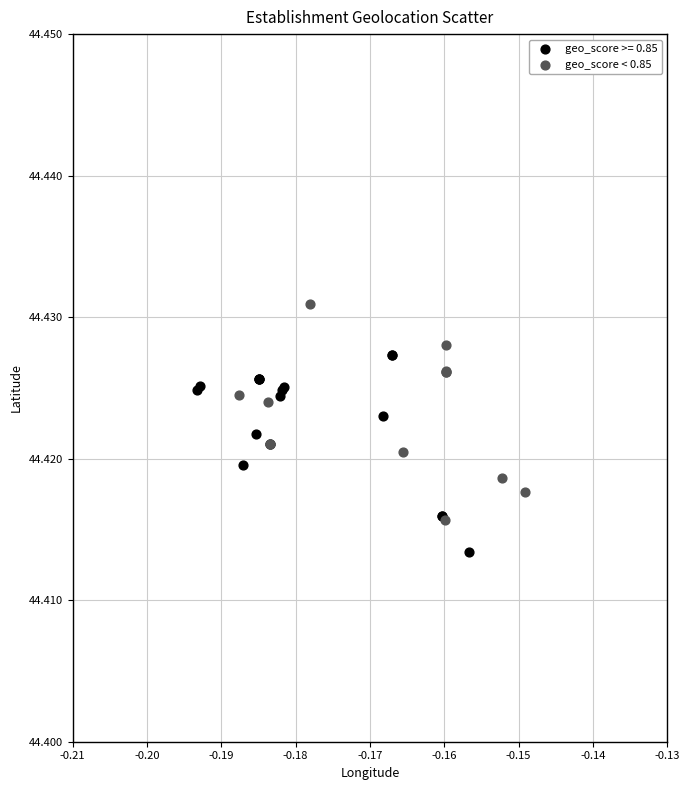

Which series contains the highest Y value?

geo_score < 0.85